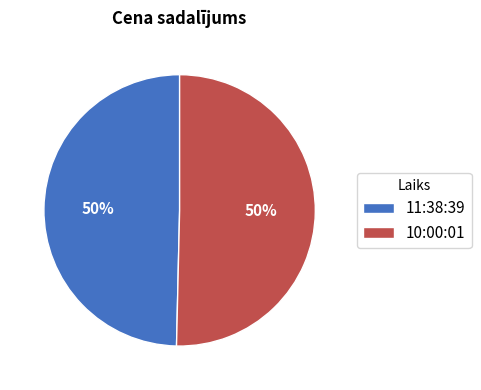

To the nearest percent, what portion does 11:38:39 represent?

50%